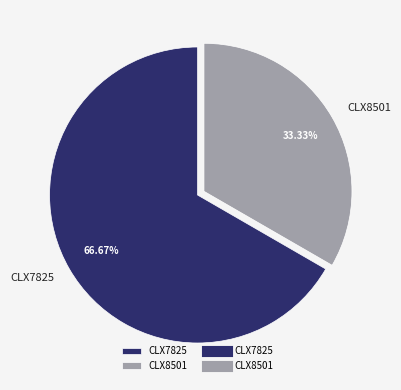

Which slice is the largest?

CLX7825